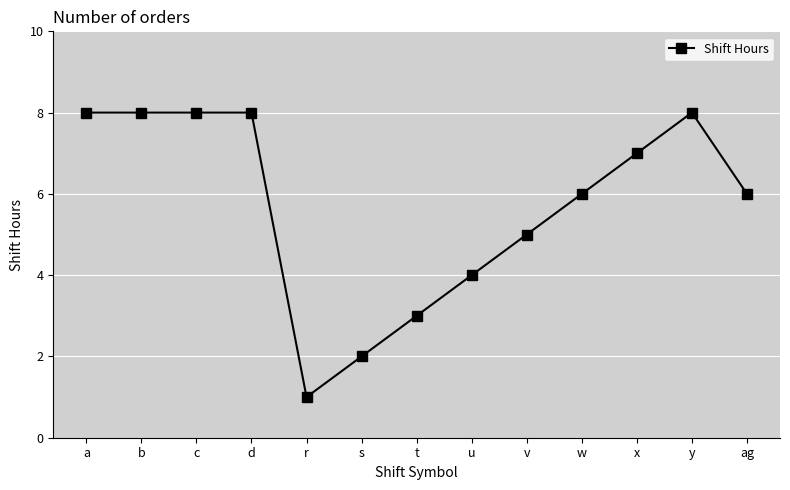

What is the difference between the second highest and minimum values?

7